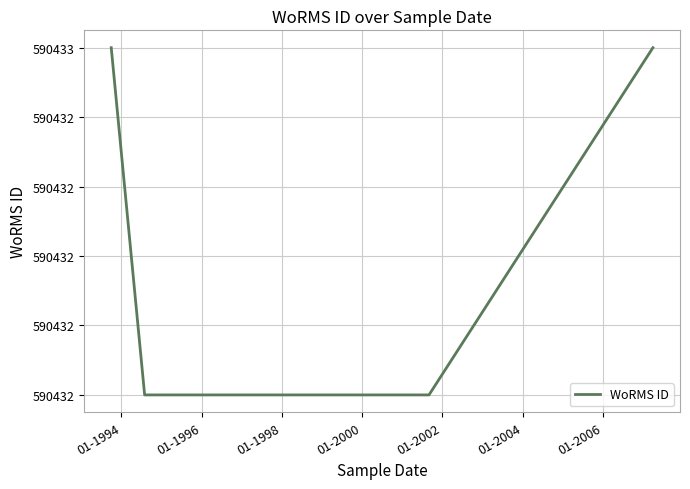

Which category has the lowest value across all series?

01-1994